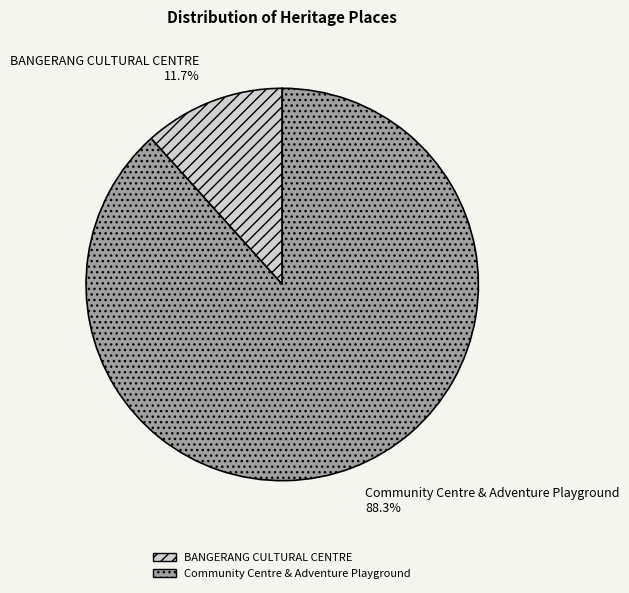

What is the largest slice in the pie chart?

Community Centre & Adventure Playground